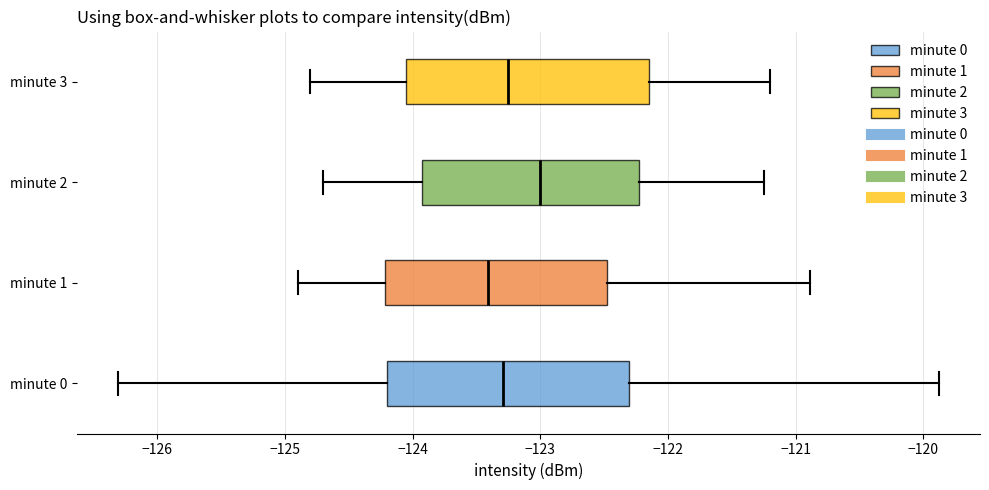

Reading bottom to top, read every box against the x-axis: the position of its median line, the range the box covers, and the ends of its whiskers. The values are not printed on the chart, so give them approximately, as read against the axis.

minute 0: median -123.3, box -124.2 to -122.3, whiskers -126.3 to -119.9
minute 1: median -123.4, box -124.2 to -122.5, whiskers -124.9 to -120.9
minute 2: median -123.0, box -123.9 to -122.2, whiskers -124.7 to -121.2
minute 3: median -123.2, box -124.0 to -122.1, whiskers -124.8 to -121.2